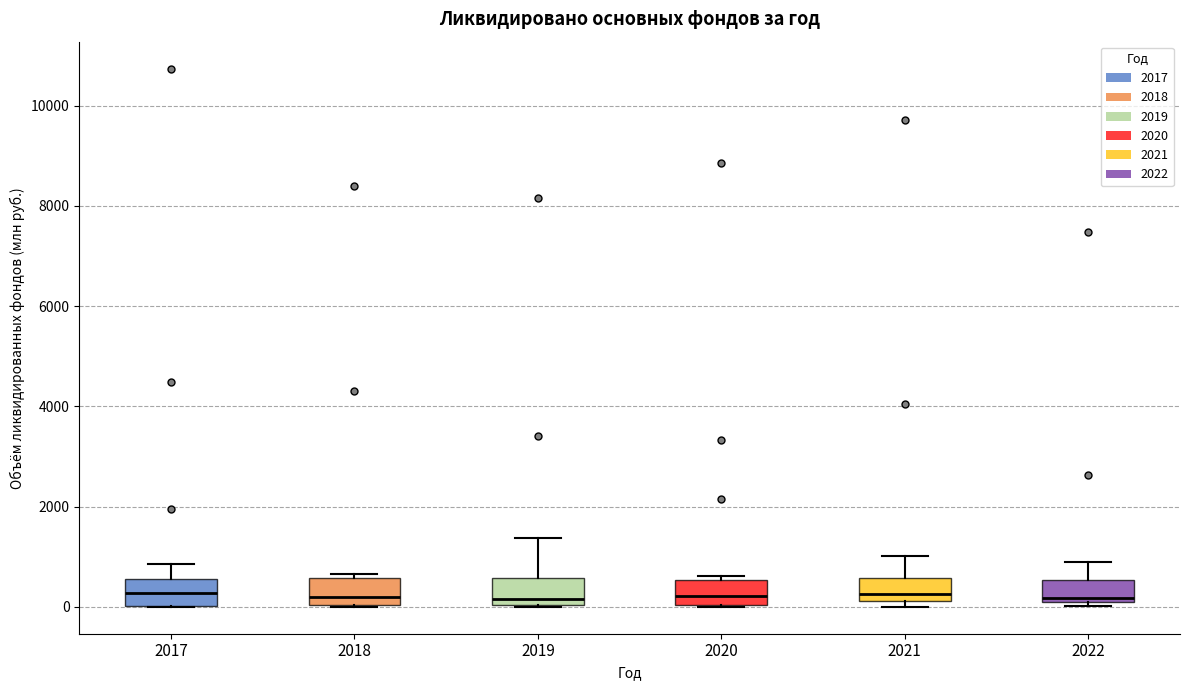

Where does the upper whisker of the box at x = 2017 end on the y-axis? The values are not printed on the chart, so give them approximately, as read against the axis.

800